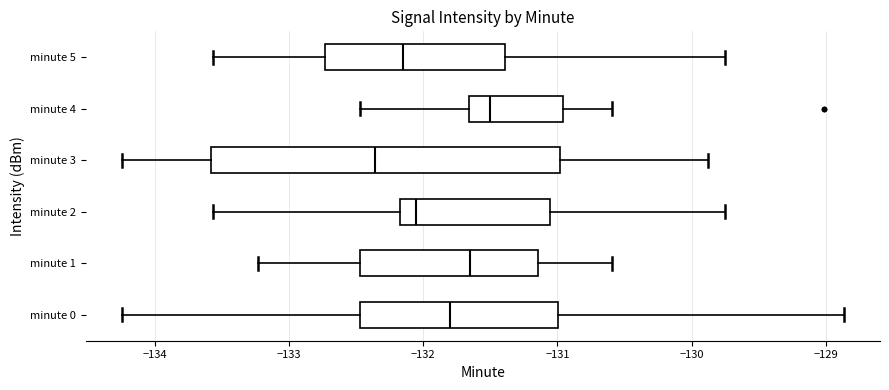

Where does the left whisker of the box for minute 0 end on the x-axis? The values are not printed on the chart, so give them approximately, as read against the axis.

-134.2